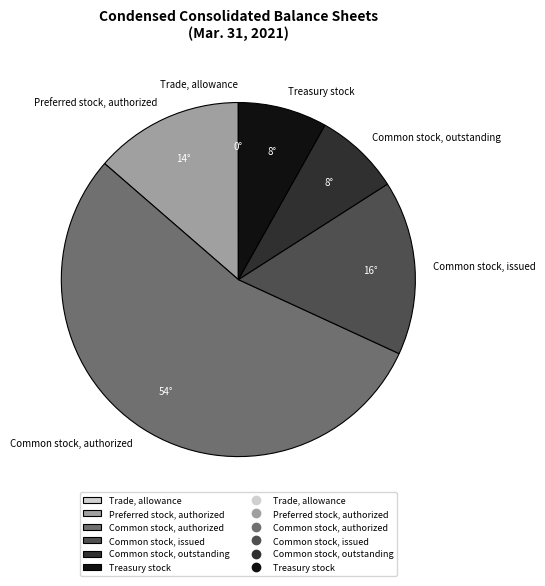

Between Preferred stock, authorized and Treasury stock, which is larger?

Preferred stock, authorized